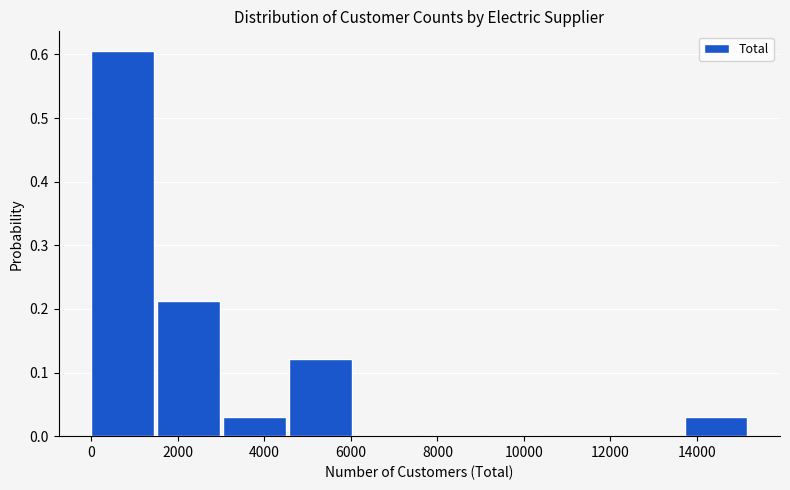

Over which range of the x-axis is the bar tallest?

0 to 1600